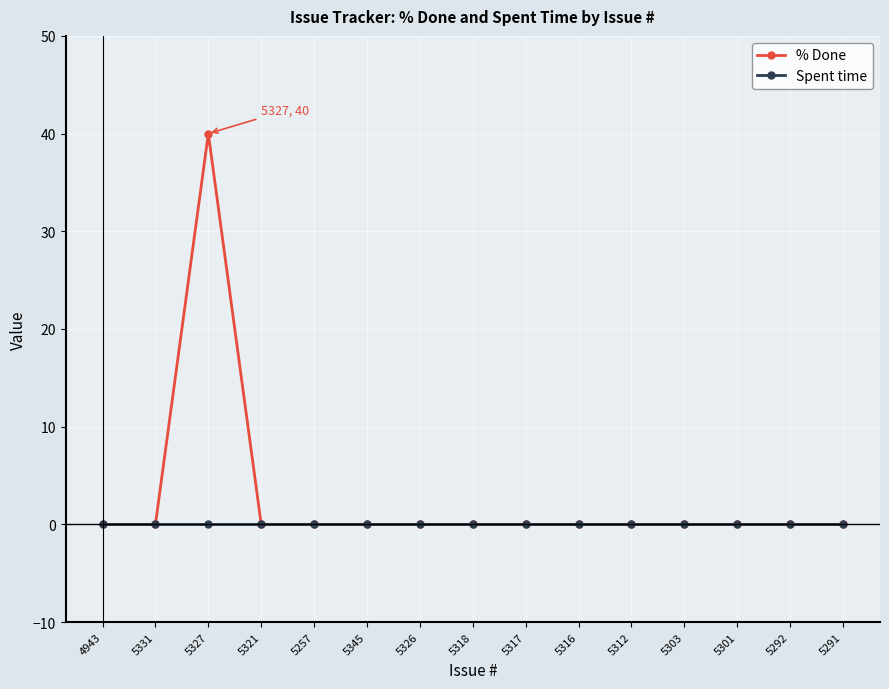

Which series has the largest total across all categories?

% Done